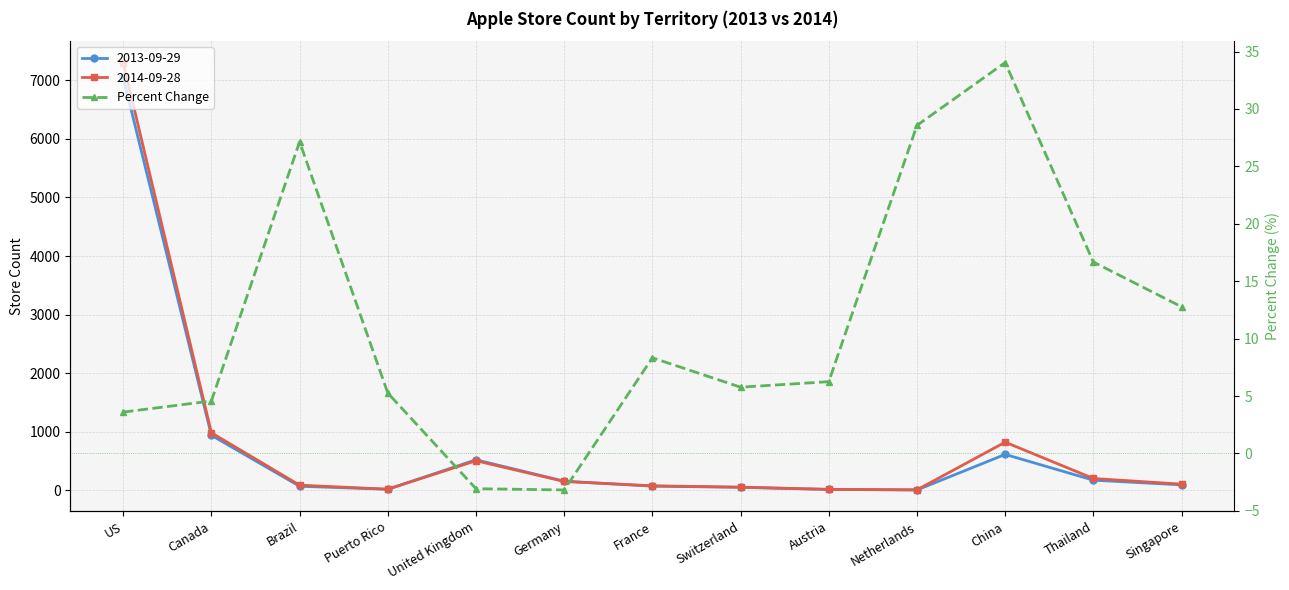

What is the difference between the maximum and minimum values?

37.2